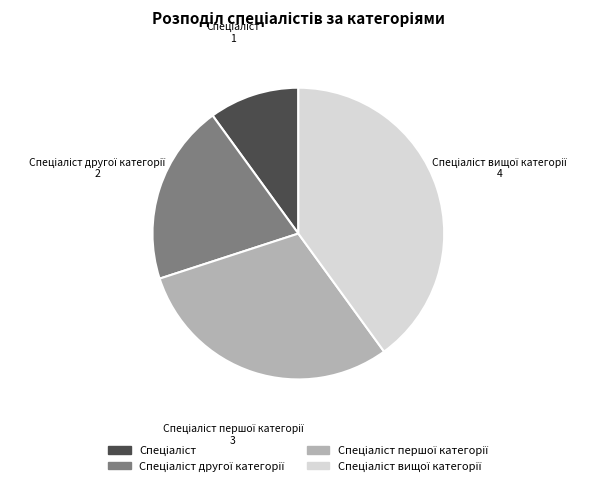

Is there any slice that represents more than half of the pie?

No